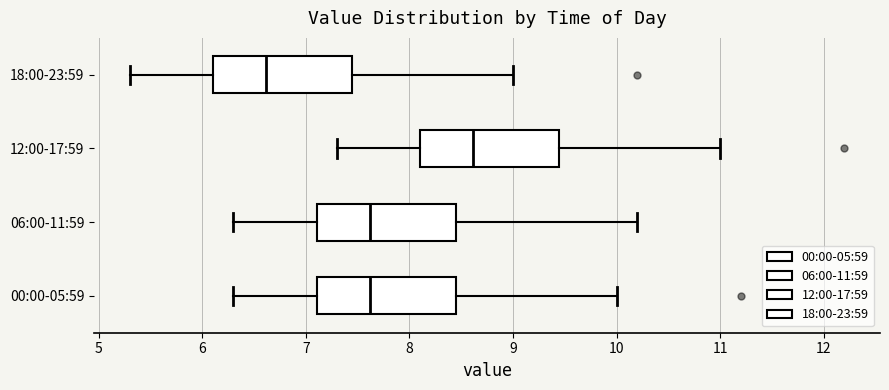

Where does the left whisker of the box for 12:00-17:59 end on the x-axis? The values are not printed on the chart, so give them approximately, as read against the axis.

7.3